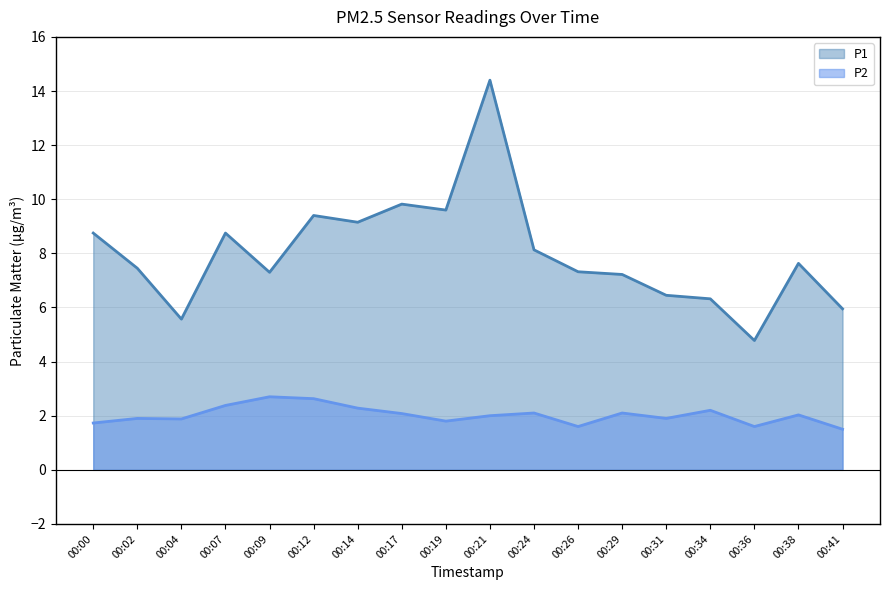

Between 00:17 and 00:19, which series saw the biggest shift?

P2